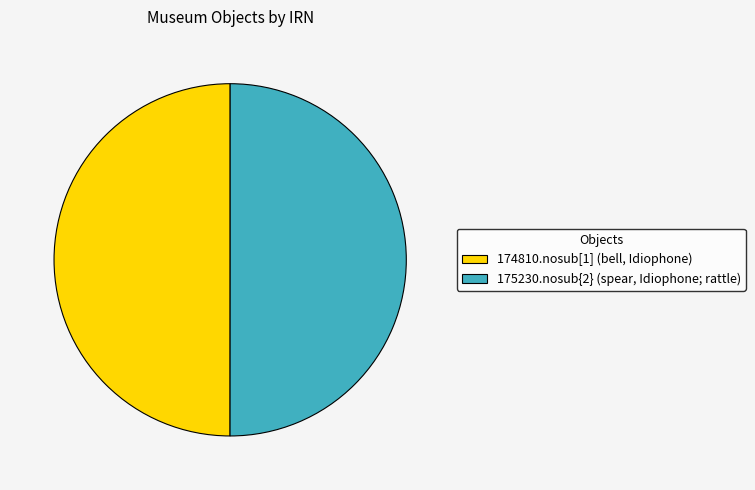

Is it true that 174810.nosub[1] (bell, Idiophone) is 50% of the pie?

True